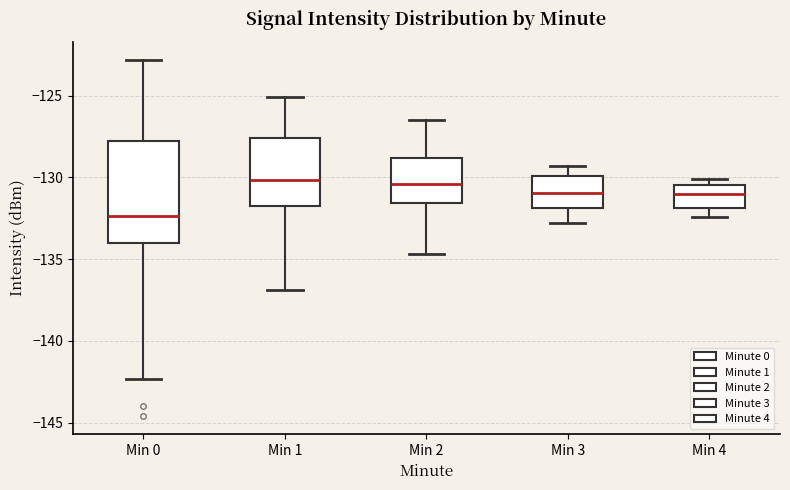

Which box has the lowest median line?

Min 0